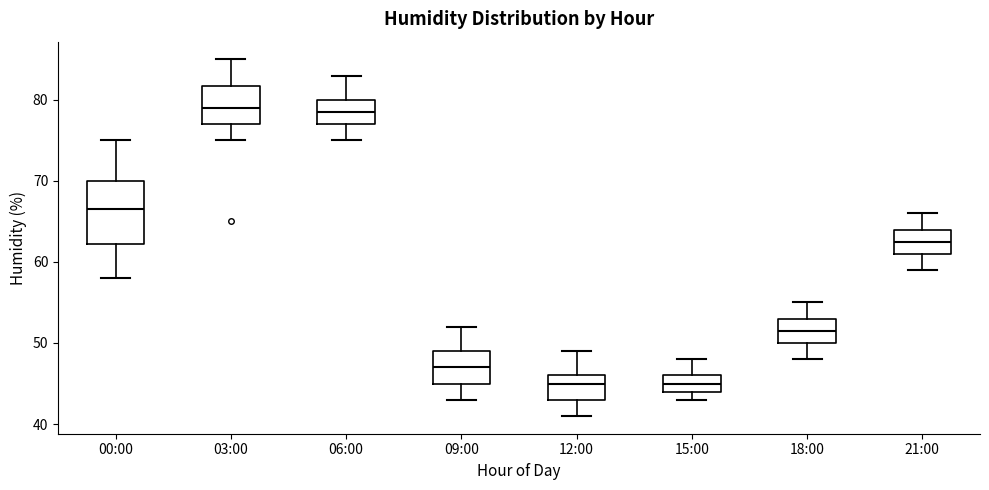

Where does the median line of the box for 18:00 sit on the y-axis? The values are not printed on the chart, so give them approximately, as read against the axis.

52